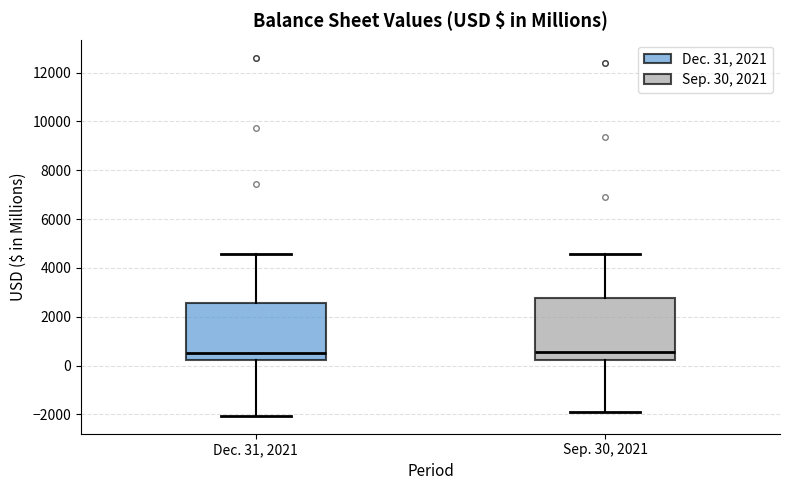

Where does the upper whisker of the box for Sep. 30, 2021 end on the y-axis? The values are not printed on the chart, so give them approximately, as read against the axis.

4600